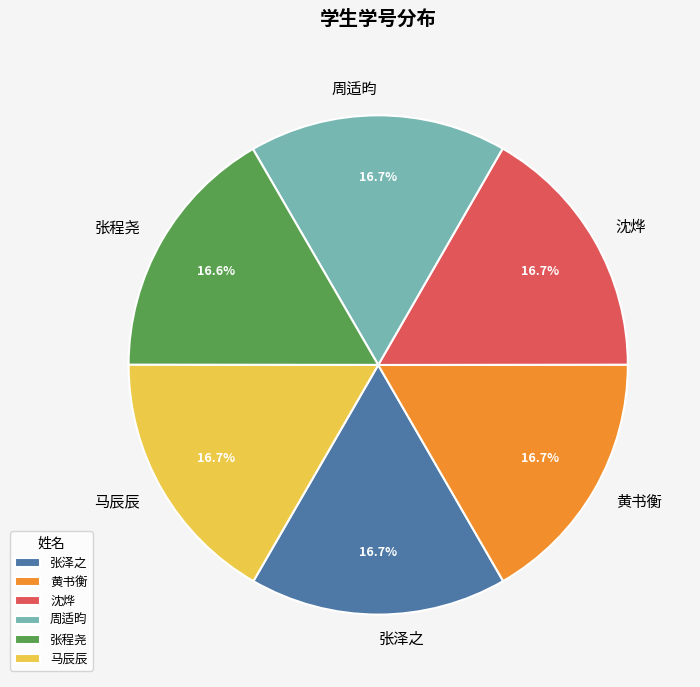

Is there any slice that represents more than half of the pie?

No